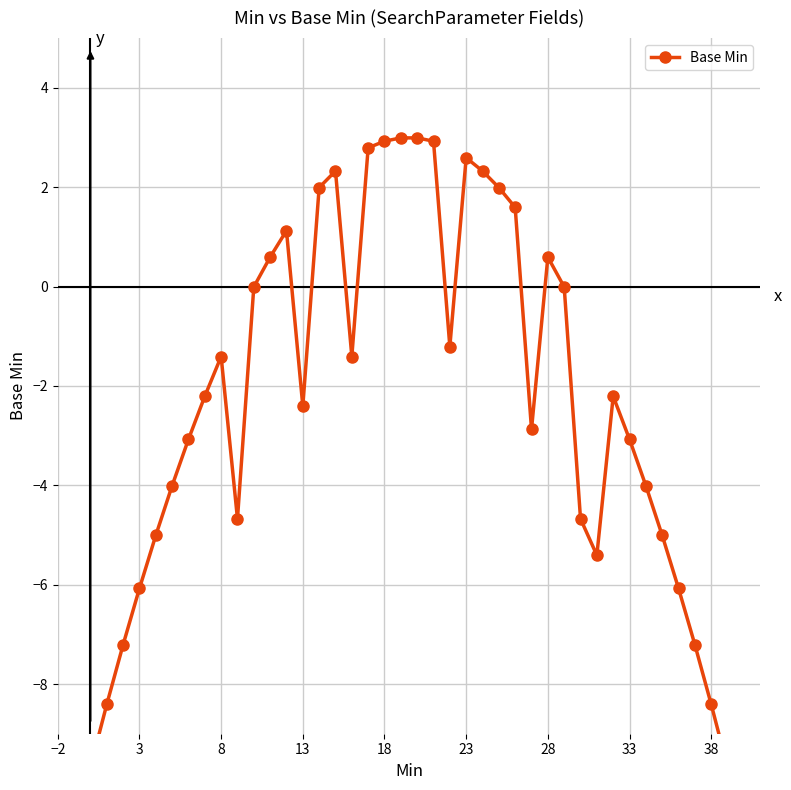

Which has a higher value, 37 or 19?

19